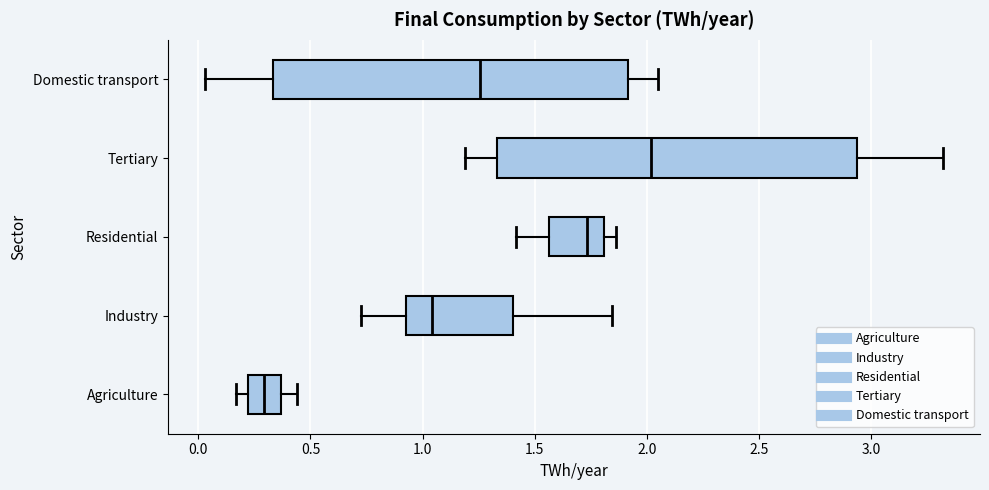

Reading bottom to top, read every box against the x-axis: the position of its median line, the range the box covers, and the ends of its whiskers. The values are not printed on the chart, so give them approximately, as read against the axis.

Agriculture: median 0.30, box 0.20 to 0.35, whiskers 0.15 to 0.45
Industry: median 1.05, box 0.95 to 1.40, whiskers 0.75 to 1.85
Residential: median 1.75, box 1.55 to 1.80, whiskers 1.40 to 1.85
Tertiary: median 2.00, box 1.35 to 2.95, whiskers 1.20 to 3.30
Domestic transport: median 1.25, box 0.35 to 1.90, whiskers 0.05 to 2.05